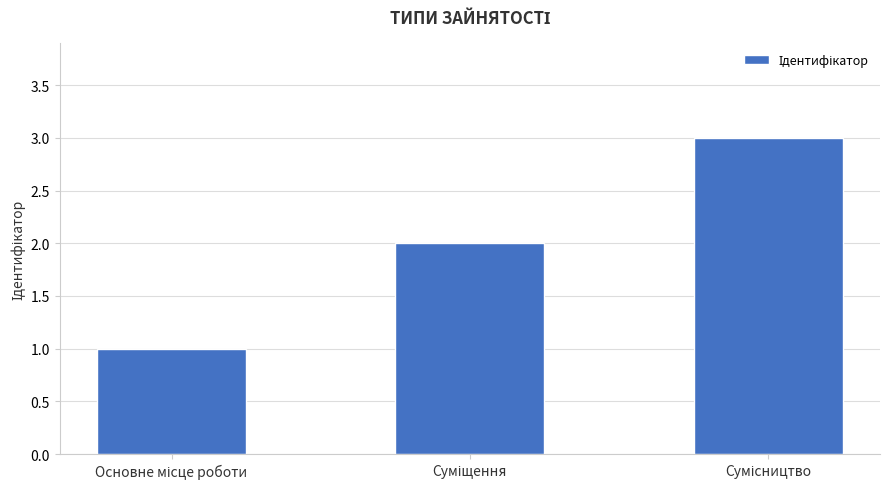

Are the bars horizontal?

No